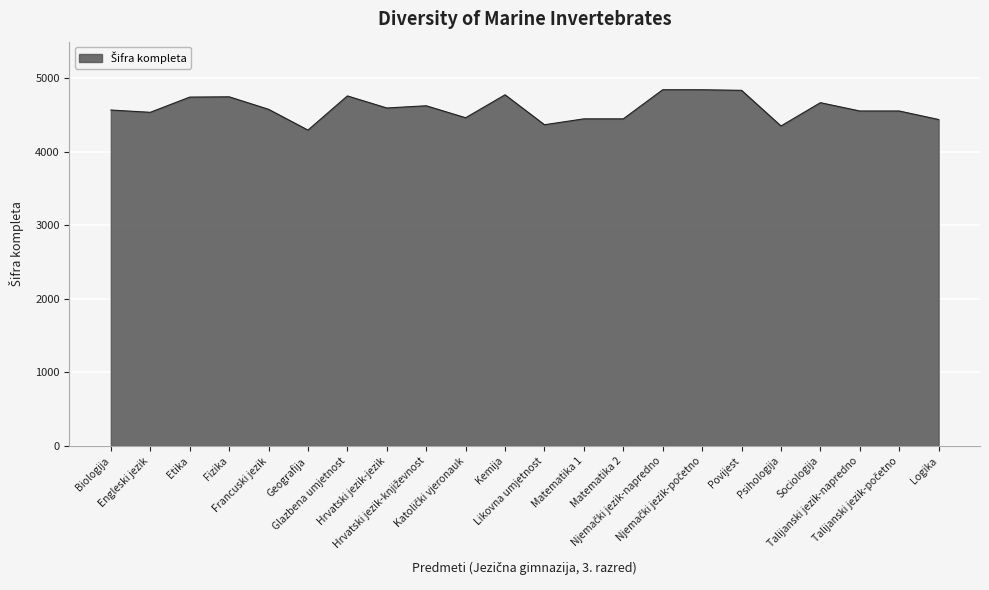

What is the smallest value displayed?

4297